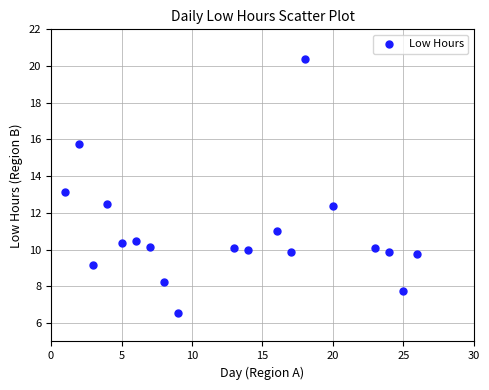

What is the range of Y values (max minus min)?

13.8